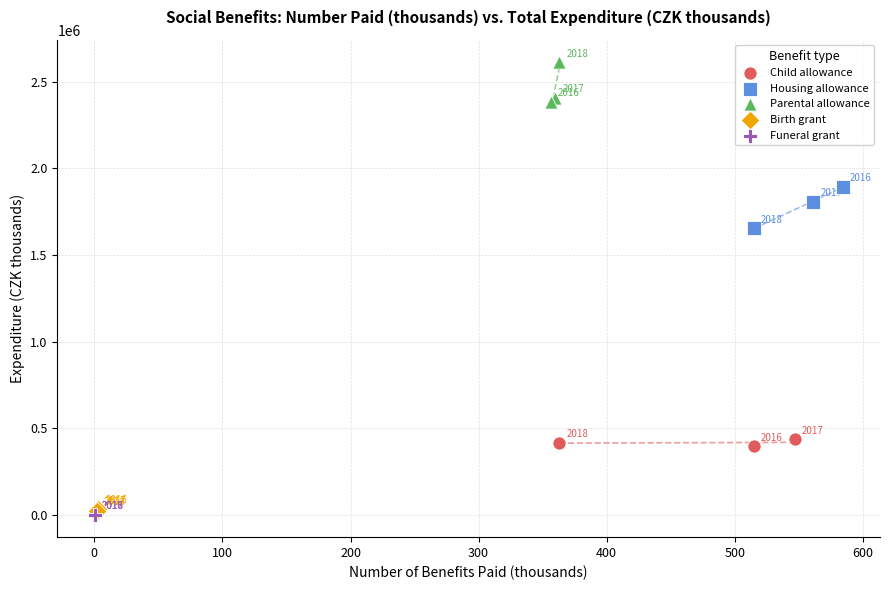

What are all the series names shown in the legend?

Child allowance, Housing allowance, Parental allowance, Birth grant, Funeral grant